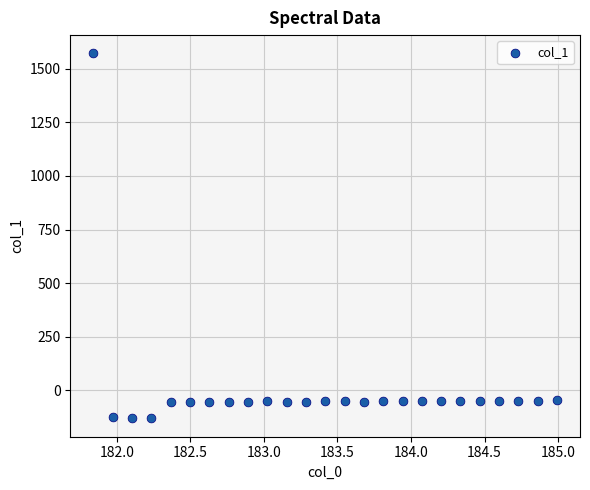

What is the range of Y values (max minus min)?

1702.0